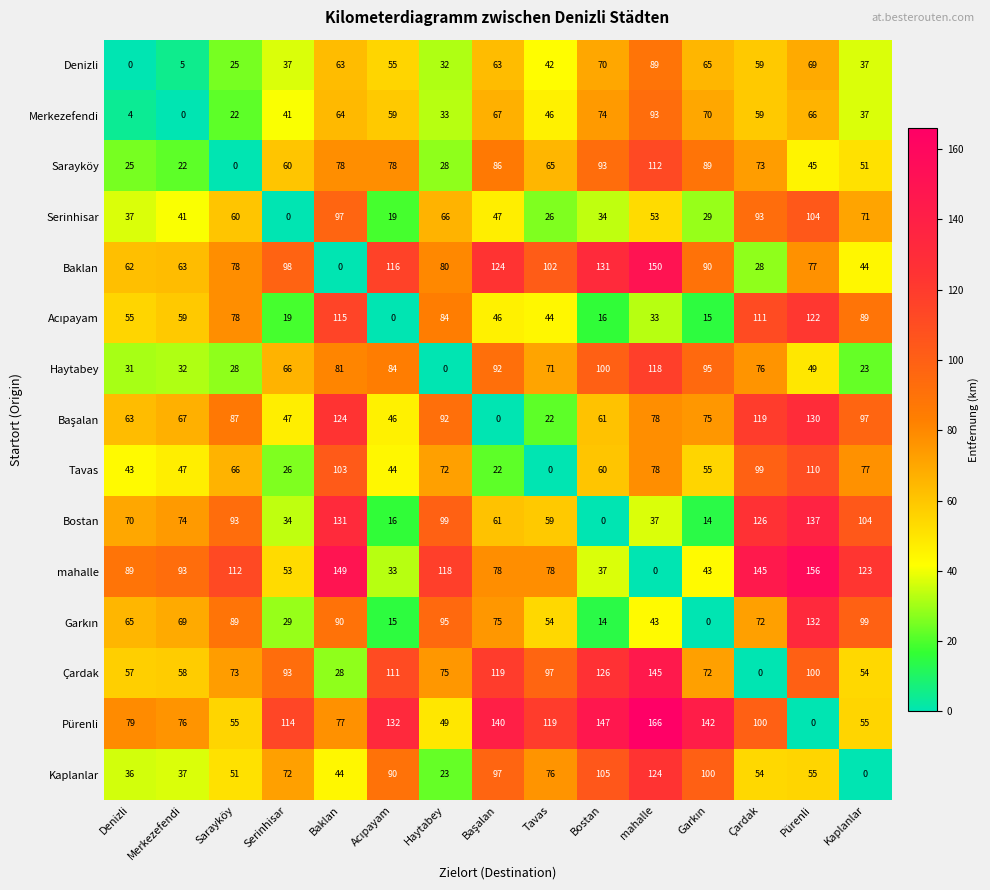

What is the difference between the Serinhisar values at Bostan and mahalle?

19